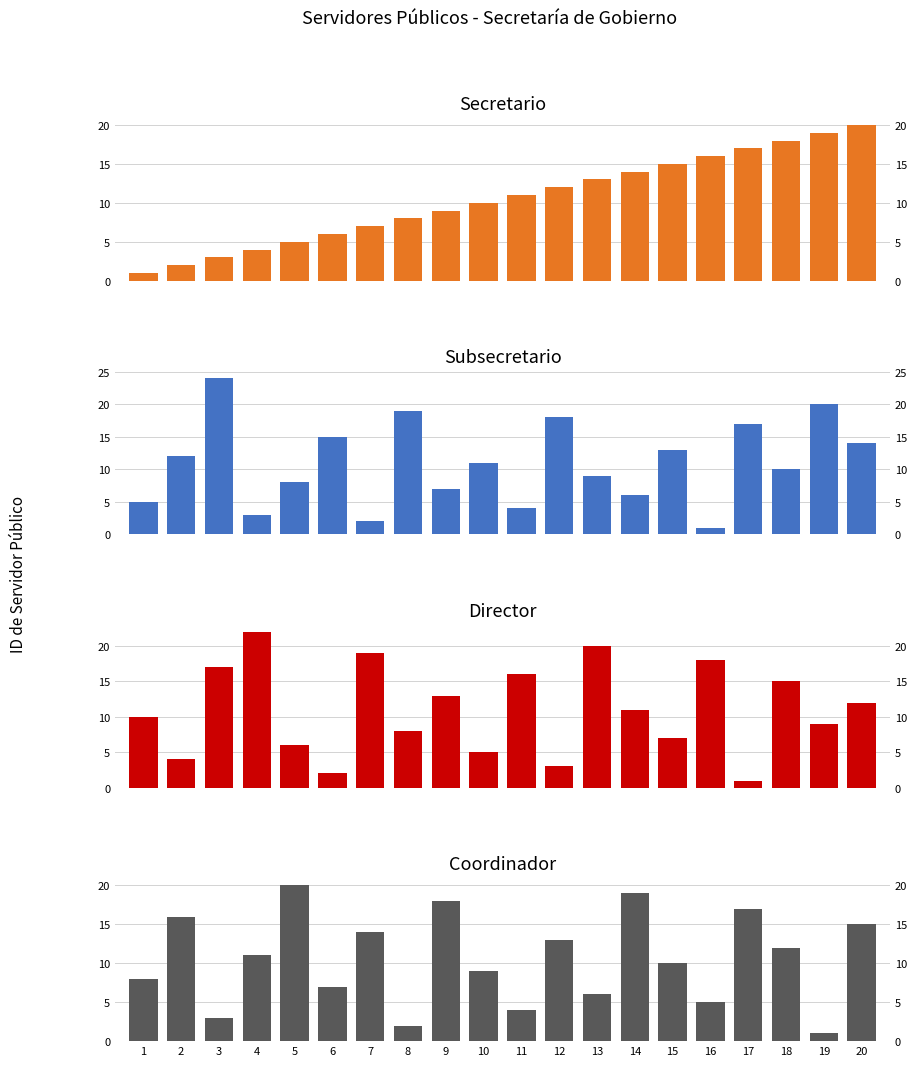

Rank the series at 20 from lowest to highest value.

Director, Subsecretario, Coordinador, Secretario